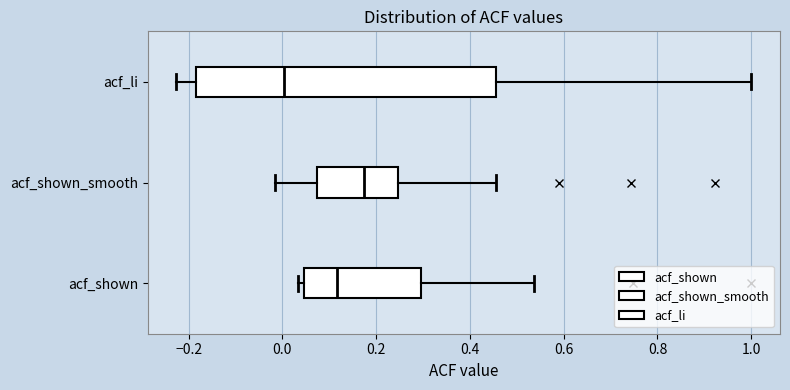

Reading bottom to top, transcribe this box plot: for each box, give where its median line is, the range the box spans, and where its two whiskers end, as read against the x-axis. The values are not printed on the chart, so give them approximately, as read against the axis.

acf_shown: median 0.12, box 0.04 to 0.30, whiskers 0.04 (just left of the box's left edge) to 0.54
acf_shown_smooth: median 0.18, box 0.08 to 0.24, whiskers -0.02 to 0.46
acf_li: median 0.00, box -0.18 to 0.46, whiskers -0.22 to 1.00